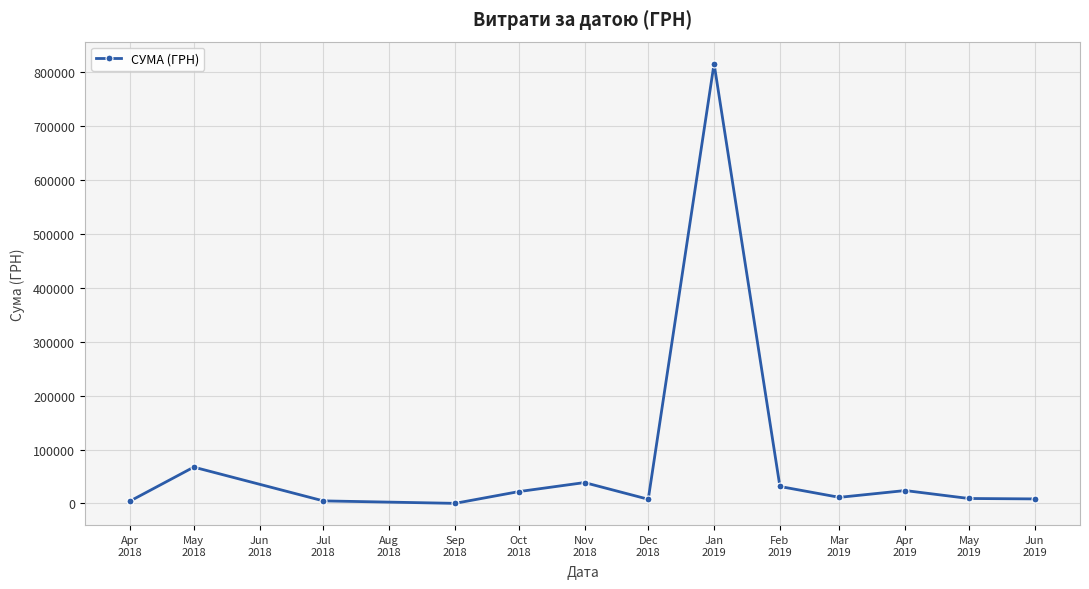

What is the greatest value displayed?

814846.4